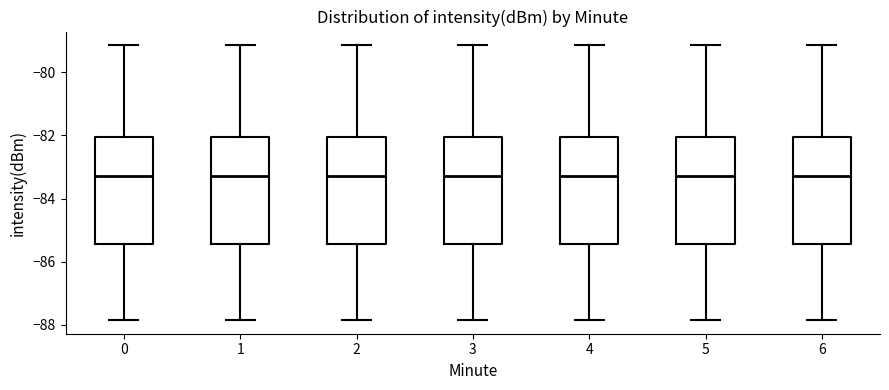

Reading left to right, transcribe this box plot: for each box, give where its median line is, the range the box spans, and where its two whiskers end, as read against the y-axis. The values are not printed on the chart, so give them approximately, as read against the axis.

0: median -83.2, box -85.4 to -82.0, whiskers -87.8 to -79.2
1: median -83.2, box -85.4 to -82.0, whiskers -87.8 to -79.2
2: median -83.2, box -85.4 to -82.0, whiskers -87.8 to -79.2
3: median -83.2, box -85.4 to -82.0, whiskers -87.8 to -79.2
4: median -83.2, box -85.4 to -82.0, whiskers -87.8 to -79.2
5: median -83.2, box -85.4 to -82.0, whiskers -87.8 to -79.2
6: median -83.2, box -85.4 to -82.0, whiskers -87.8 to -79.2